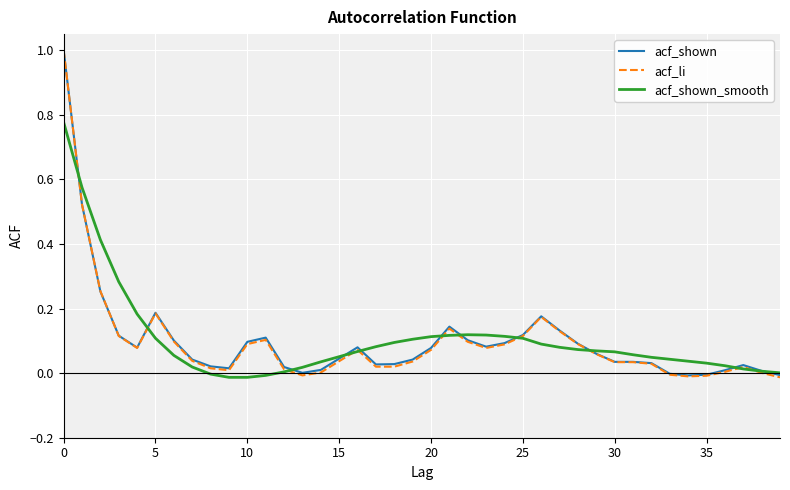

Which series has the widest spread of values?

acf_li